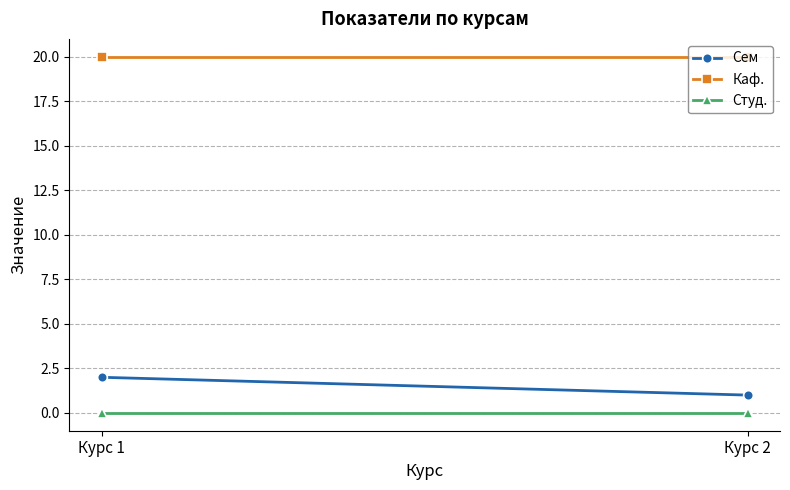

What are all the series names shown in the legend?

Сем, Каф., Студ.